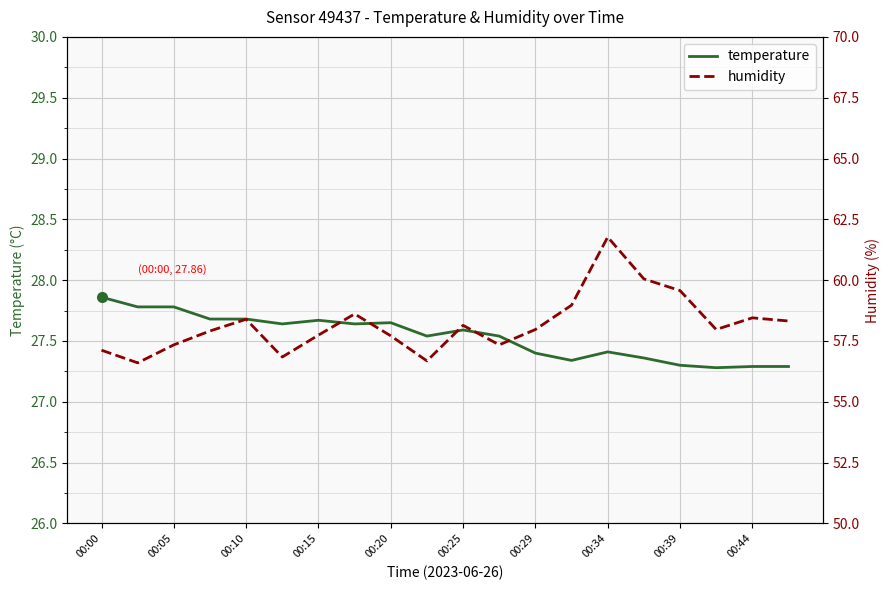

True or false: temperature has a value of 12.7 at 13.

False